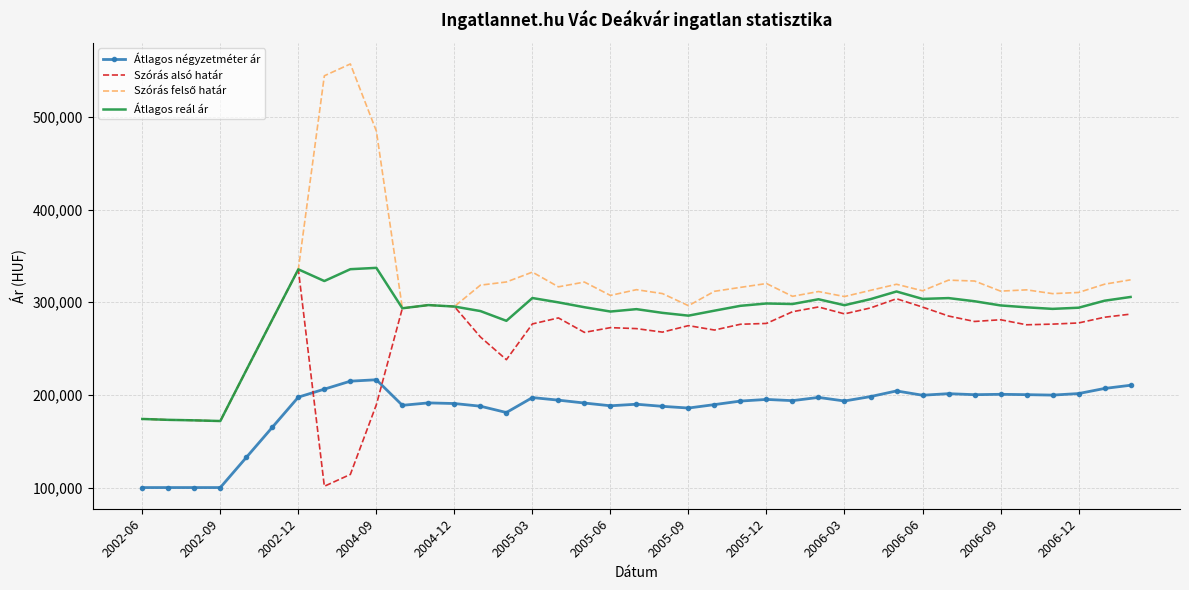

What is the greatest value displayed?

557039